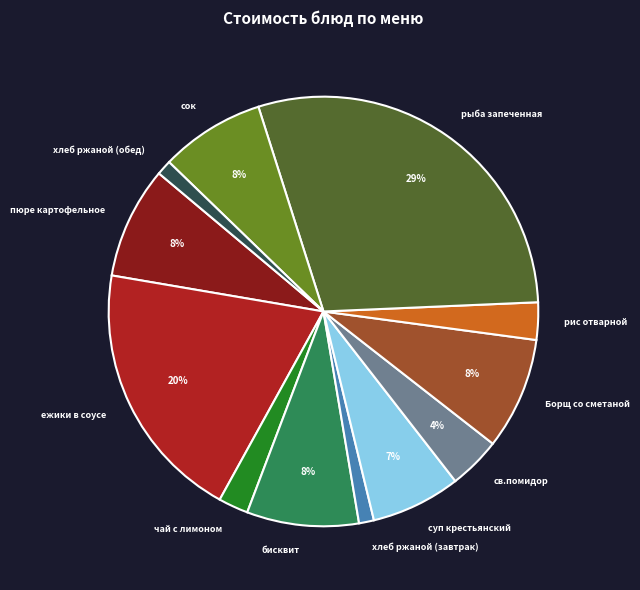

Combined, do бисквит and Борщ со сметаной account for over 50%?

No